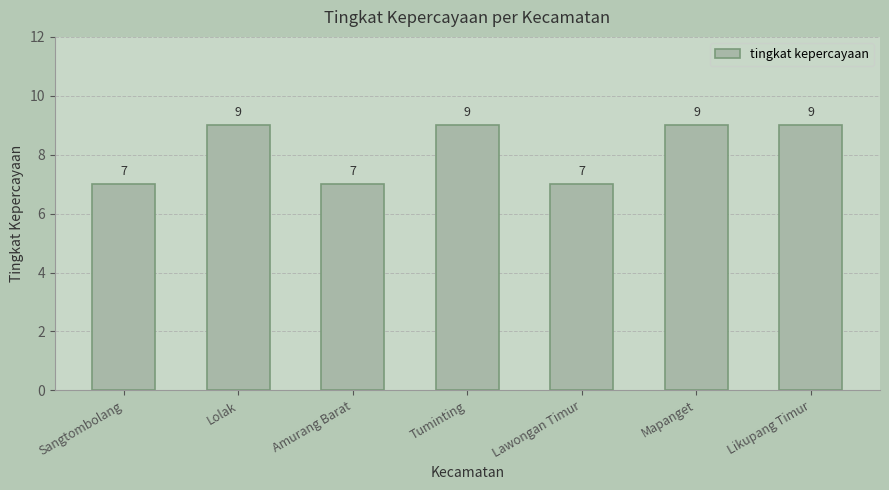

Reading left to right, extract all data points from this chart.

7	9	7	9	7	9	9